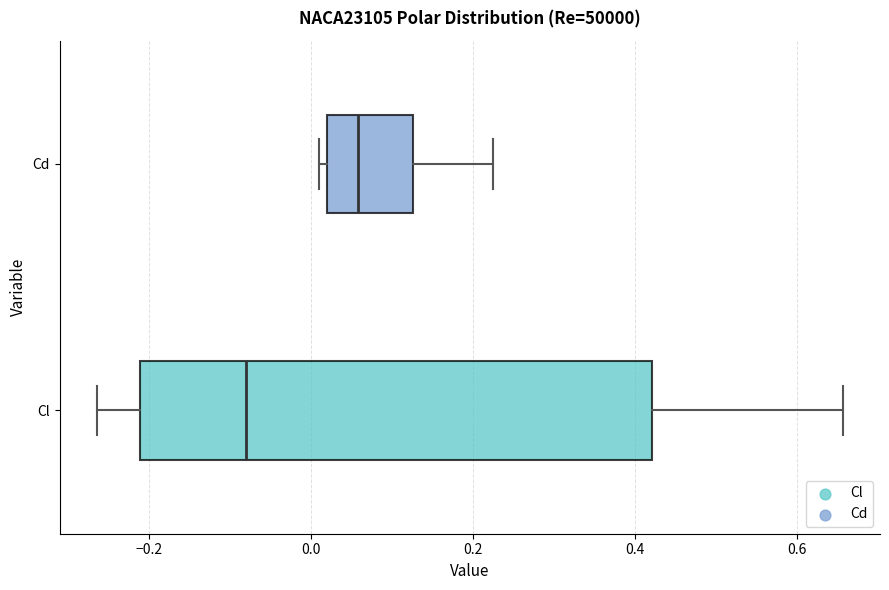

Reading bottom to top, read every box against the x-axis: the position of its median line, the range the box covers, and the ends of its whiskers. The values are not printed on the chart, so give them approximately, as read against the axis.

Cl: median -0.08, box -0.22 to 0.42, whiskers -0.26 to 0.66
Cd: median 0.06, box 0.02 to 0.12, whiskers 0.00 to 0.22